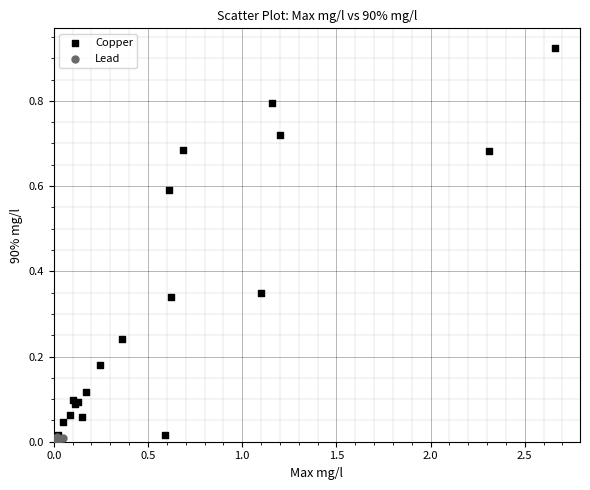

Which series has the largest Y range (max minus min)?

Copper